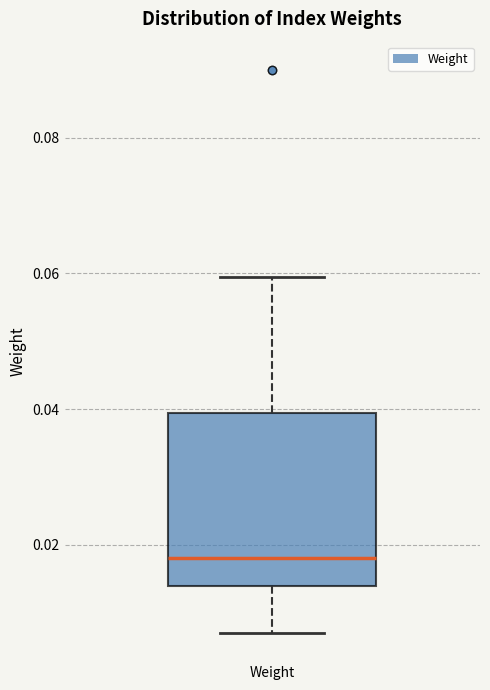

Transcribe this box plot: give where the median line is, the range the box spans, and where the two whiskers end, as read against the y-axis. The values are not printed on the chart, so give them approximately, as read against the axis.

median 0.018, box 0.014 to 0.040, whiskers 0.008 to 0.060